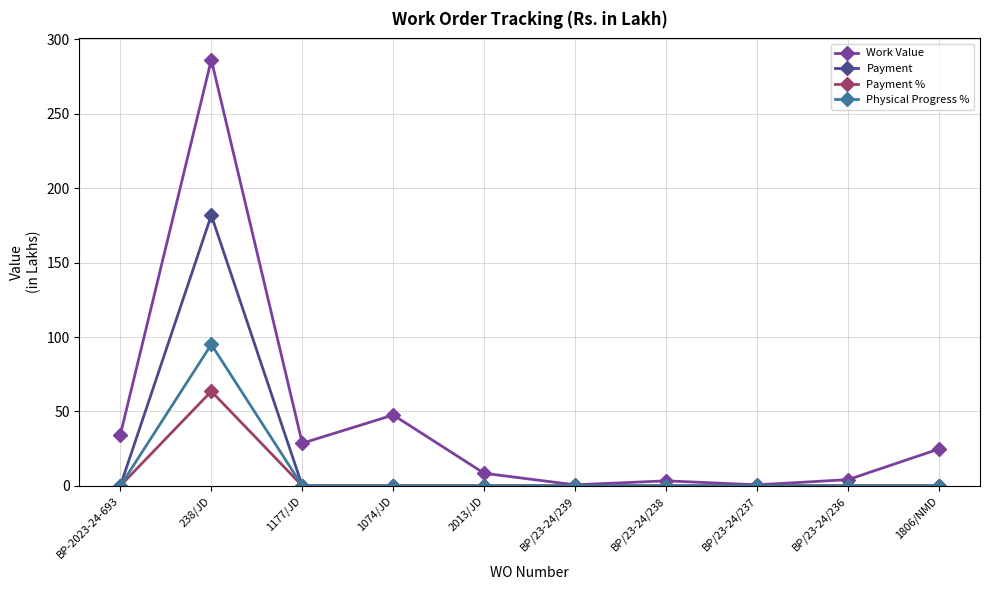

What is the average value of the Physical Progress % series?

9.5